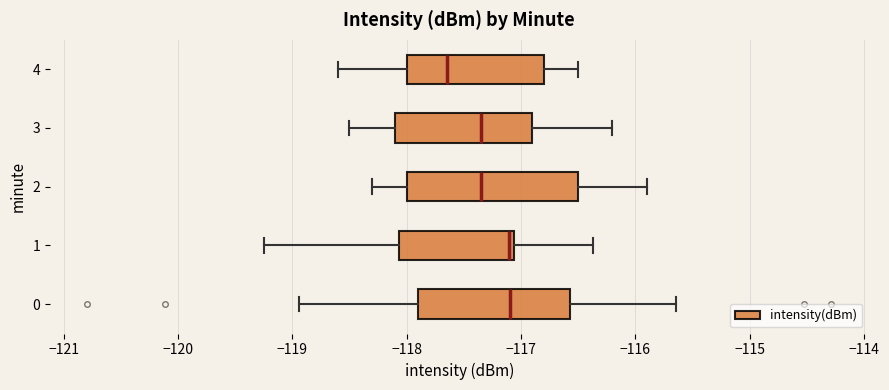

Reading bottom to top, read every box against the x-axis: the position of its median line, the range the box covers, and the ends of its whiskers. The values are not printed on the chart, so give them approximately, as read against the axis.

0: median -117.1, box -117.9 to -116.6, whiskers -118.9 to -115.6
1: median -117.1 (just left of the box's right edge), box -118.1 to -117.1, whiskers -119.2 to -116.4
2: median -117.3, box -118.0 to -116.5, whiskers -118.3 to -115.9
3: median -117.3, box -118.1 to -116.9, whiskers -118.5 to -116.2
4: median -117.6, box -118.0 to -116.8, whiskers -118.6 to -116.5